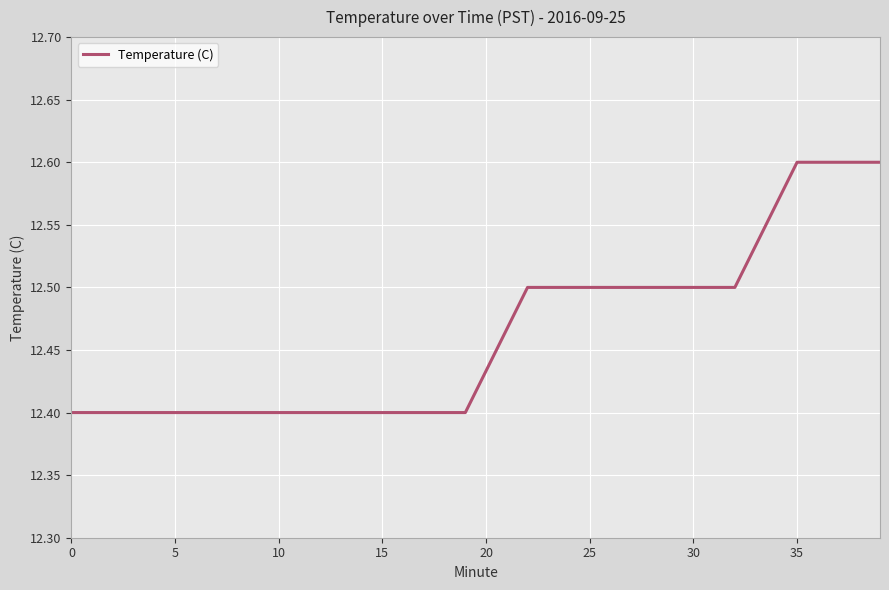

Reading left to right, what are all the values shown in this chart?

12.4	12.4	12.4	12.4	12.4	12.4	12.4	12.4	12.4	12.4	12.4	12.4	12.4	12.4	12.4	12.4	12.4	12.4	12.4	12.4	12.4	12.5	12.5	12.5	12.5	12.5	12.5	12.5	12.5	12.5	12.5	12.5	12.5	12.5	12.6	12.6	12.6	12.6	12.6	12.6